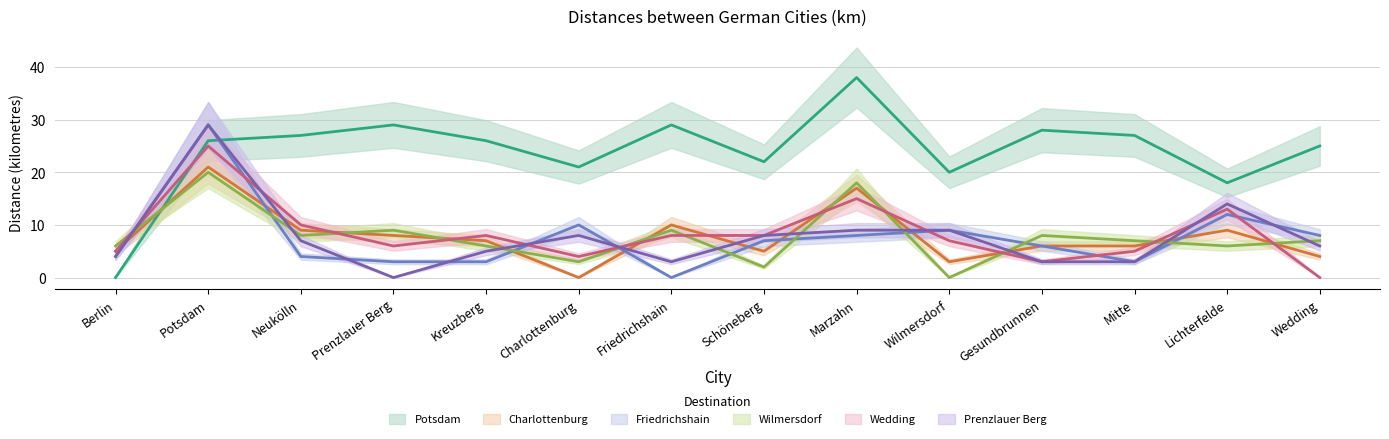

Between which two adjacent categories do Prenzlauer Berg and Friedrichshain first intersect?

Neukölln and Prenzlauer Berg